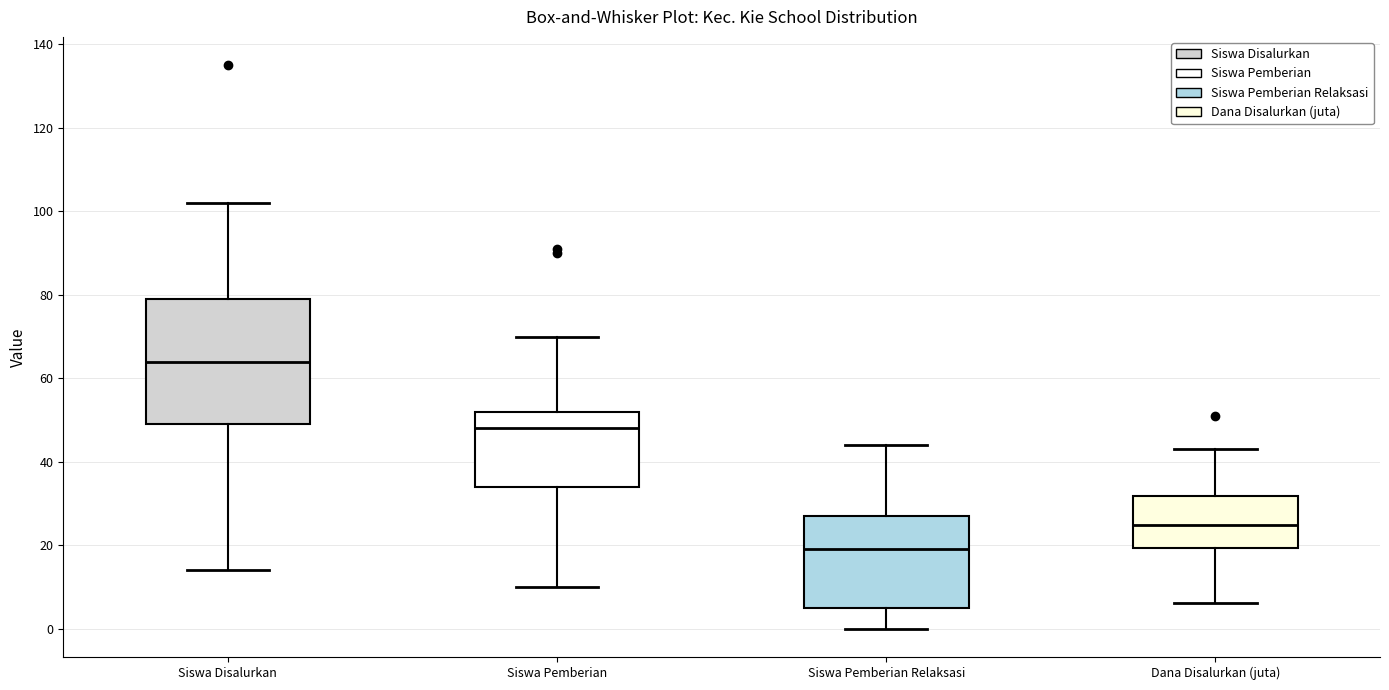

Which box is the tallest, from its lower edge to its upper edge?

Siswa Disalurkan